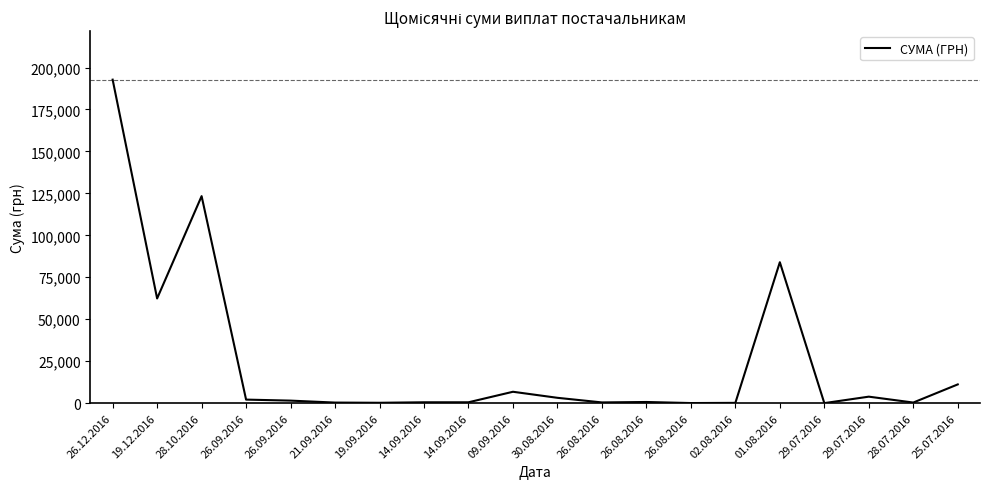

Does the chart have visible grid lines?

No